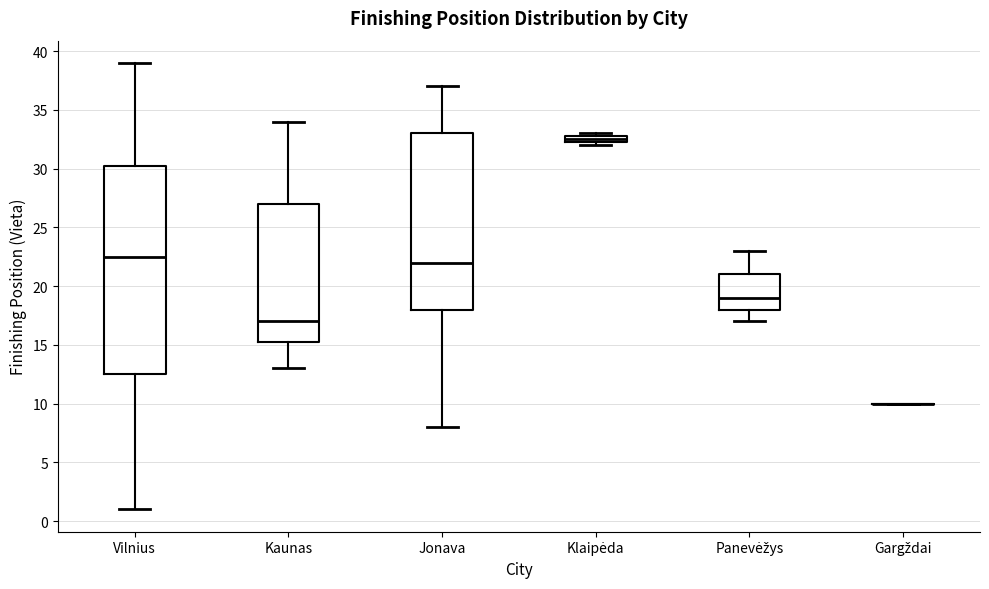

Where is the upper edge of the box for Vilnius on the y-axis? The values are not printed on the chart, so give them approximately, as read against the axis.

30.5